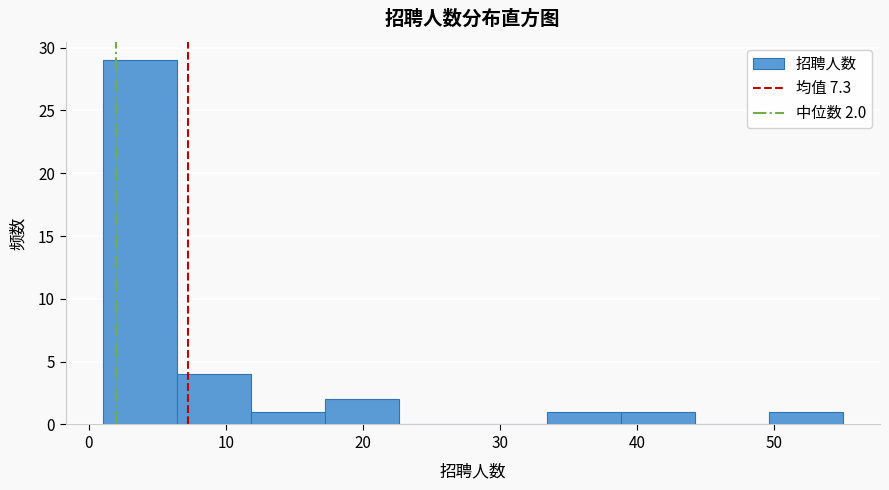

Over which range of the x-axis is the bar tallest?

1.0 to 6.4